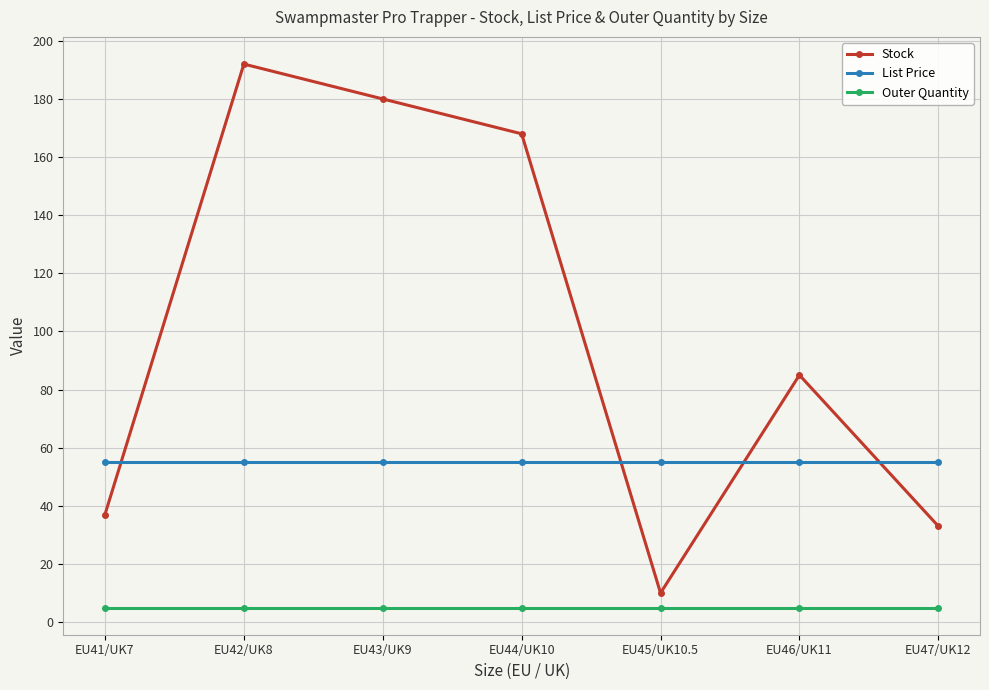

Which series has the largest total across all categories?

Stock